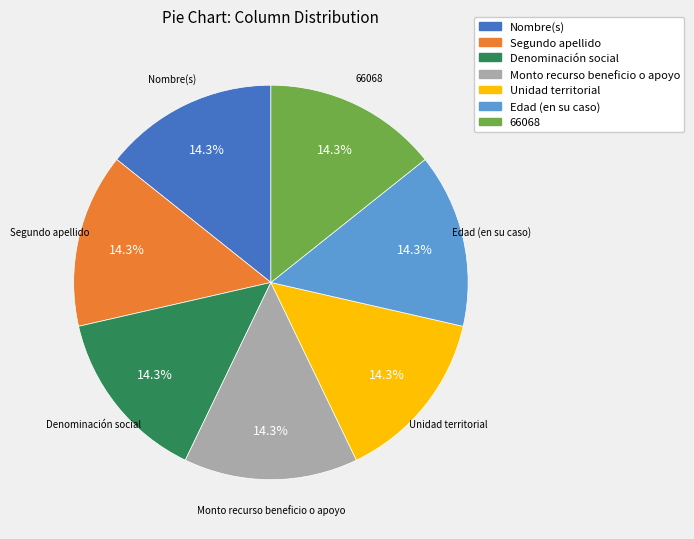

What percentage do Unidad territorial and Nombre(s) together represent?

28.6%